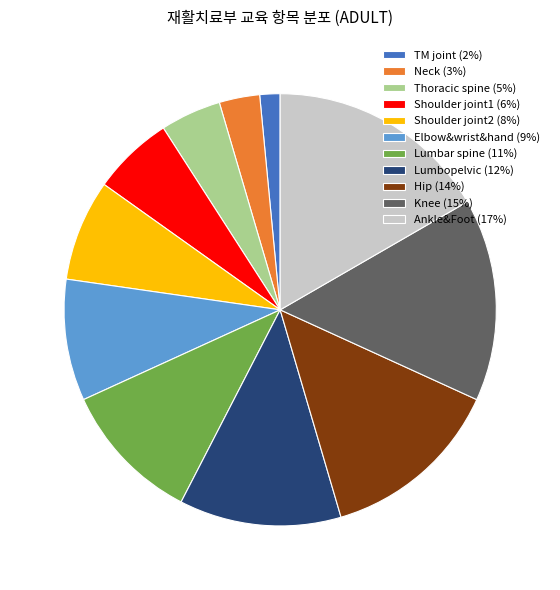

Between Ankle&Foot and Lumbar spine, which is larger?

Ankle&Foot